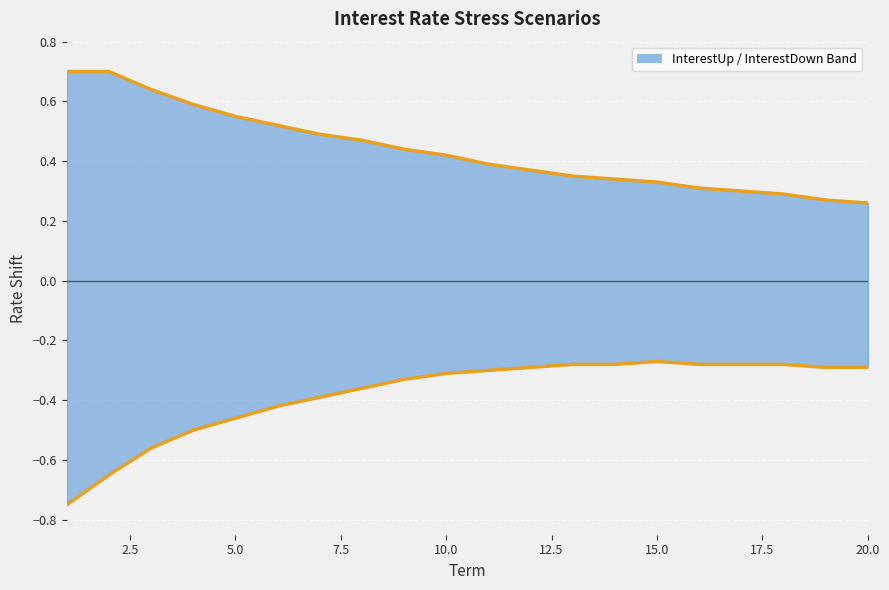

What is the value of the InterestDown point at the 13th from the left?

-0.3